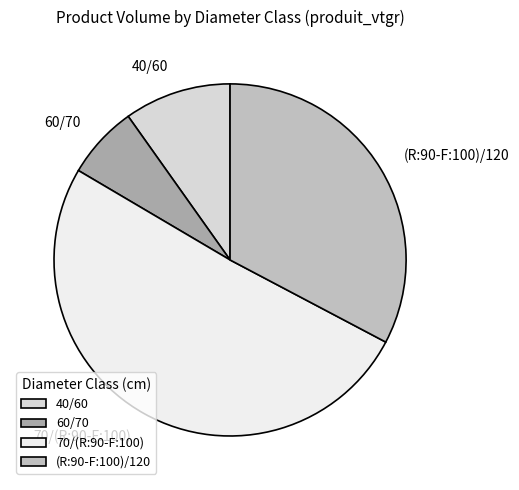

Rank the categories by value from lowest to highest.

60/70, 40/60, (R:90-F:100)/120, 70/(R:90-F:100)